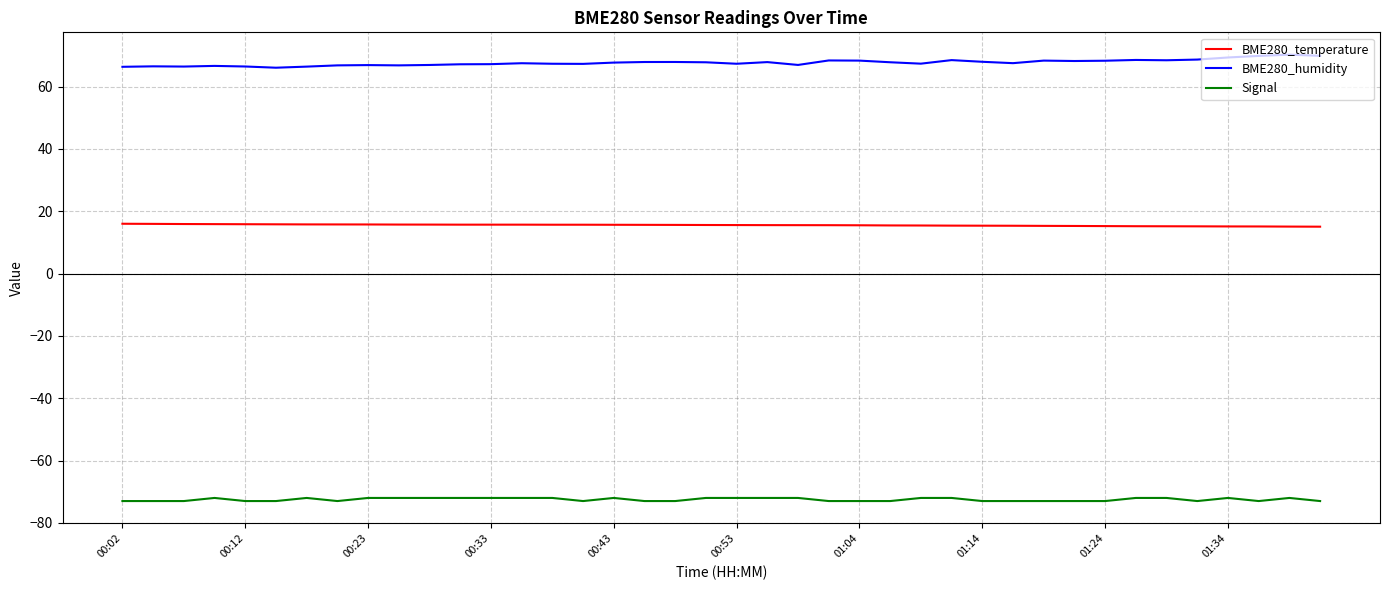

True or false: BME280_temperature and BME280_humidity cross at least once.

False